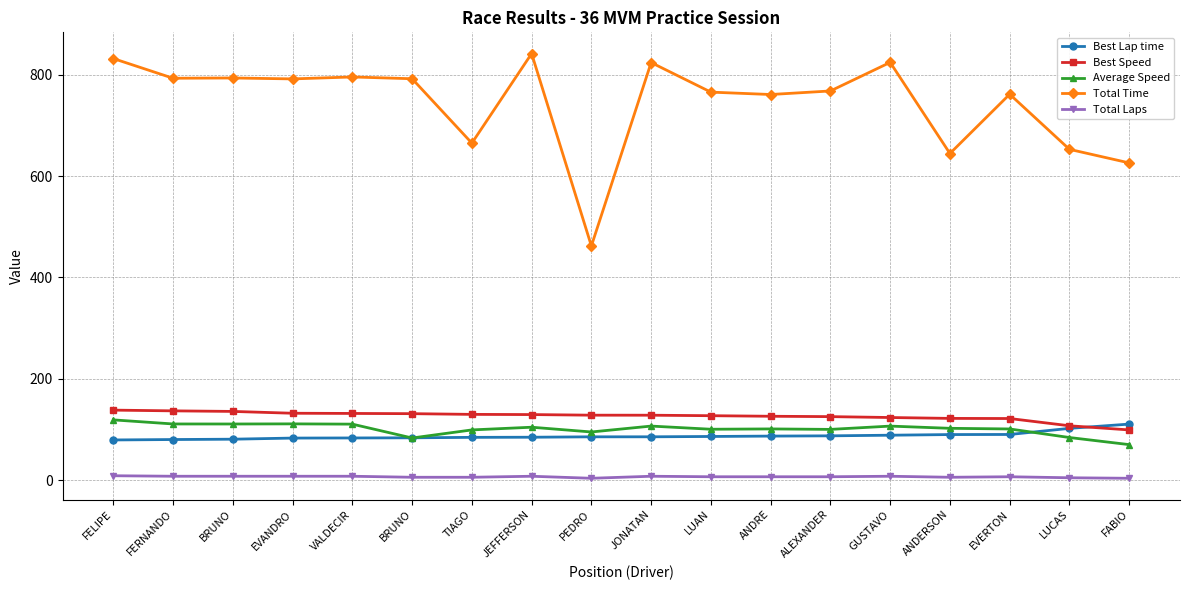

How many lines are shown in the chart?

5